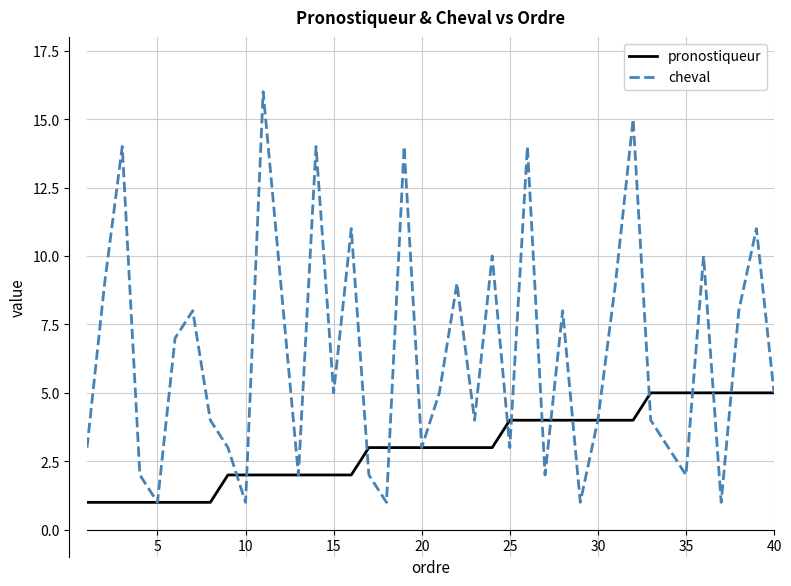

Reading left to right, transcribe all the data shown in this chart.

pronostiqueur: 1	1	1	1	1	1	1	1	2	2	2	2	2	2	2	2	3	3	3	3	3	3	3	3	4	4	4	4	4	4	4	4	5	5	5	5	5	5	5	5
cheval: 3	9	14	2	1	7	8	4	3	1	16	9	2	14	5	11	2	1	14	3	5	9	4	10	3	14	2	8	1	4	9	15	4	3	2	10	1	8	11	5